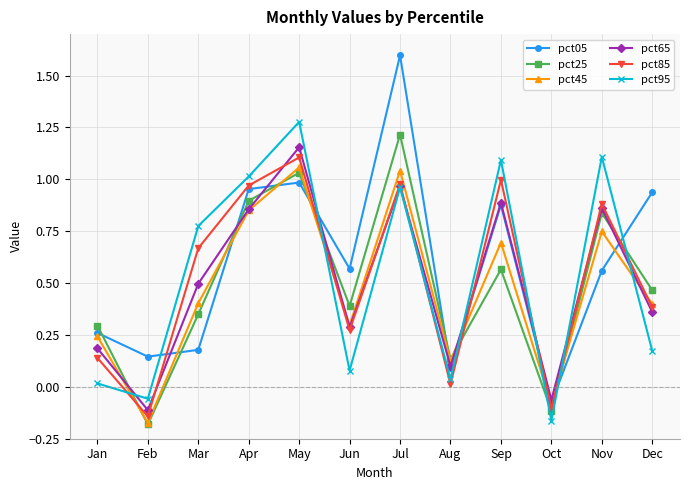

Is the value of pct95 at Mar greater than the value of pct65 at Sep?

No